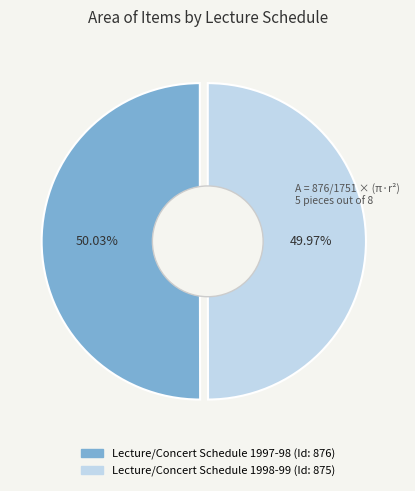

Does Lecture/Concert Schedule 1997-98 represent more than half of the total?

Yes